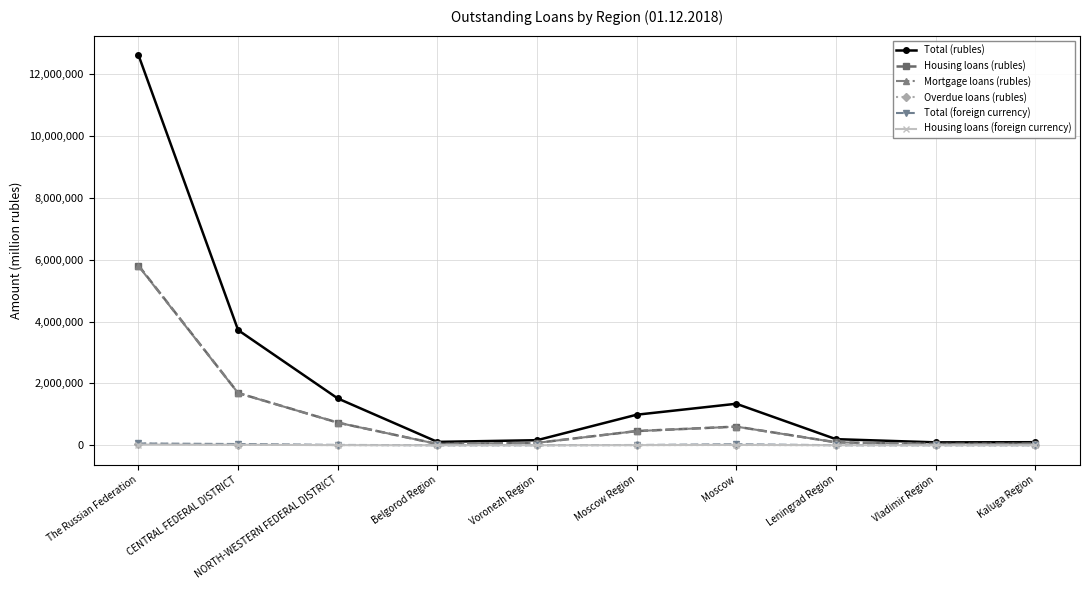

Which series has the widest spread of values?

Total (rubles)